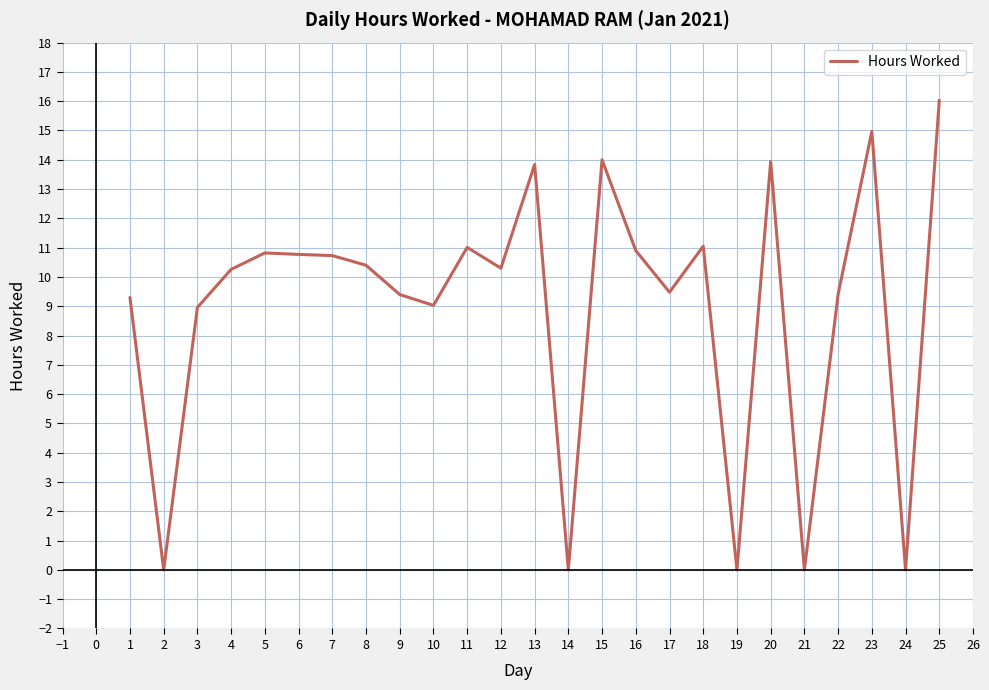

What is the difference between the values at 13 and 24?

13.8